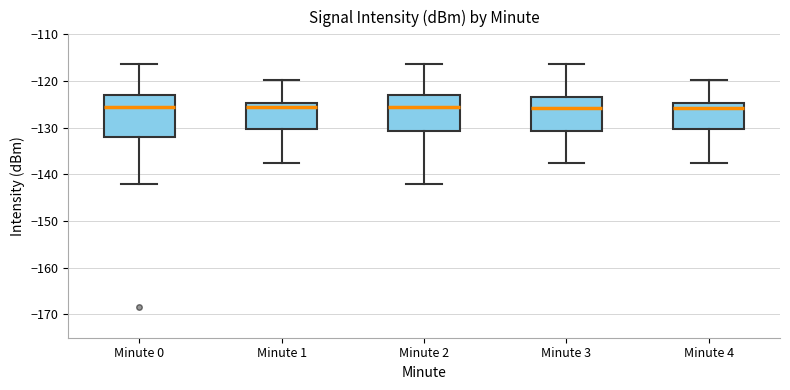

Which box is the tallest, from its lower edge to its upper edge?

Minute 0